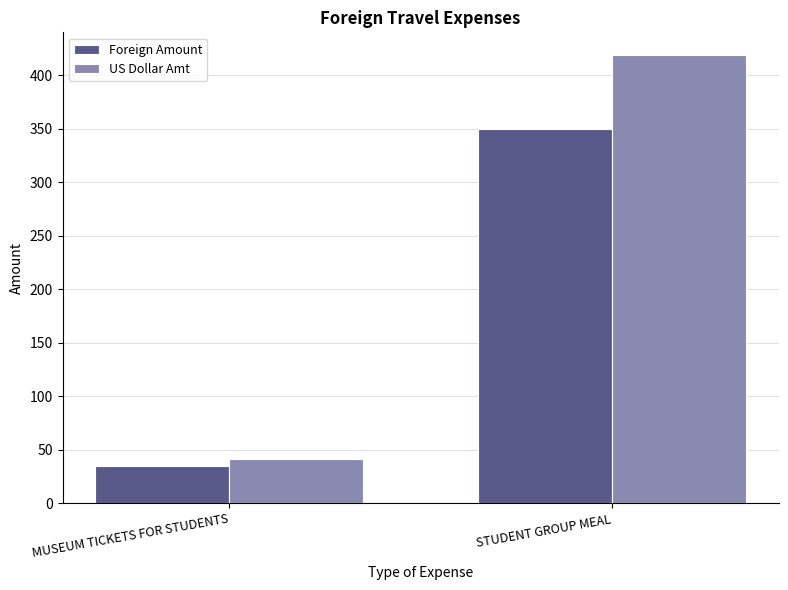

What are all the series names shown in the legend?

Foreign Amount, US Dollar Amt